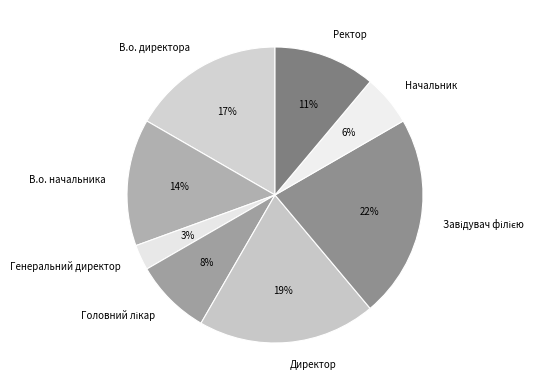

The Директор slice represents 19% of the pie. True or false?

True